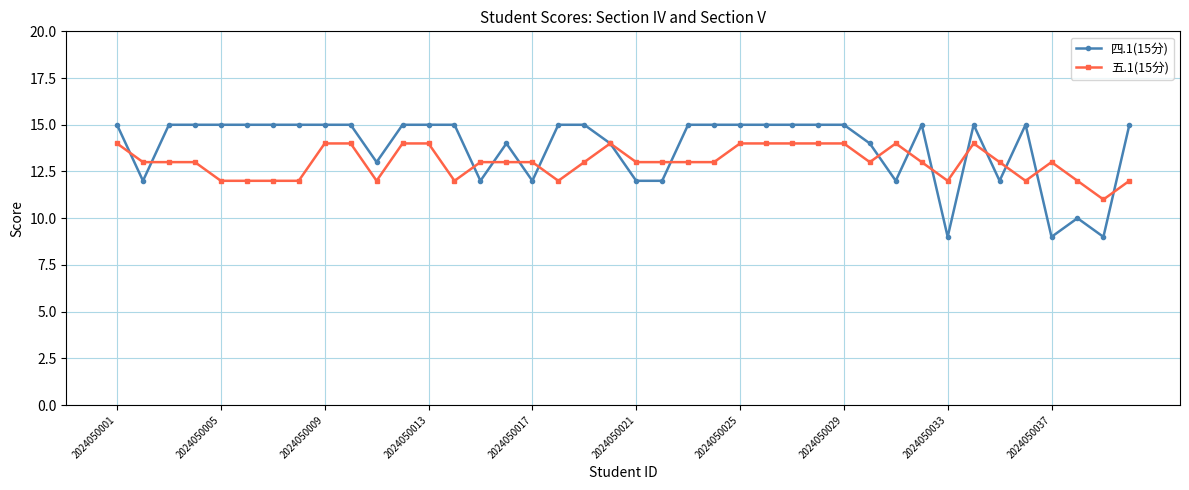

List the series in order of their peak value, highest first.

四.1(15分), 五.1(15分)